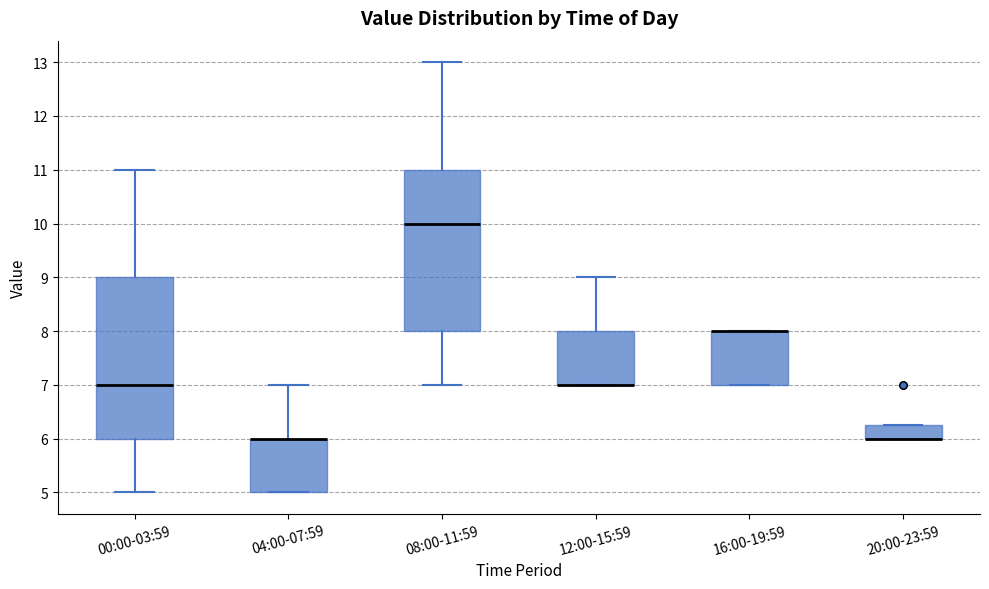

Where does the upper whisker of the box for 12:00-15:59 end on the y-axis? The values are not printed on the chart, so give them approximately, as read against the axis.

9.0